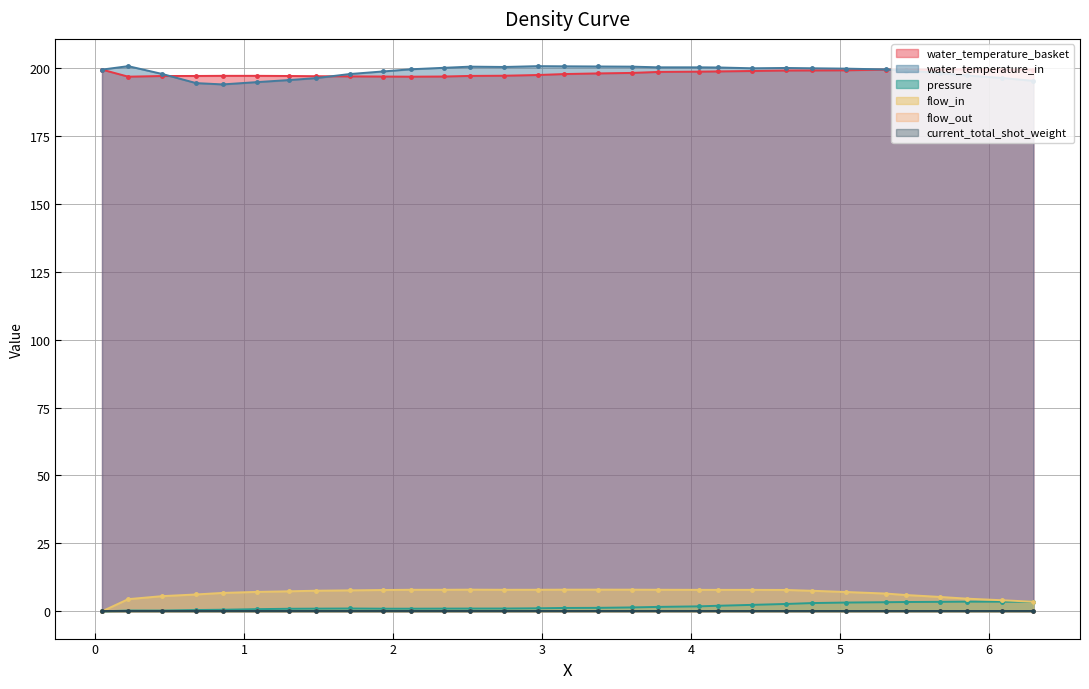

The value of water_temperature_in at 5.309 is 199.5. True or false?

True